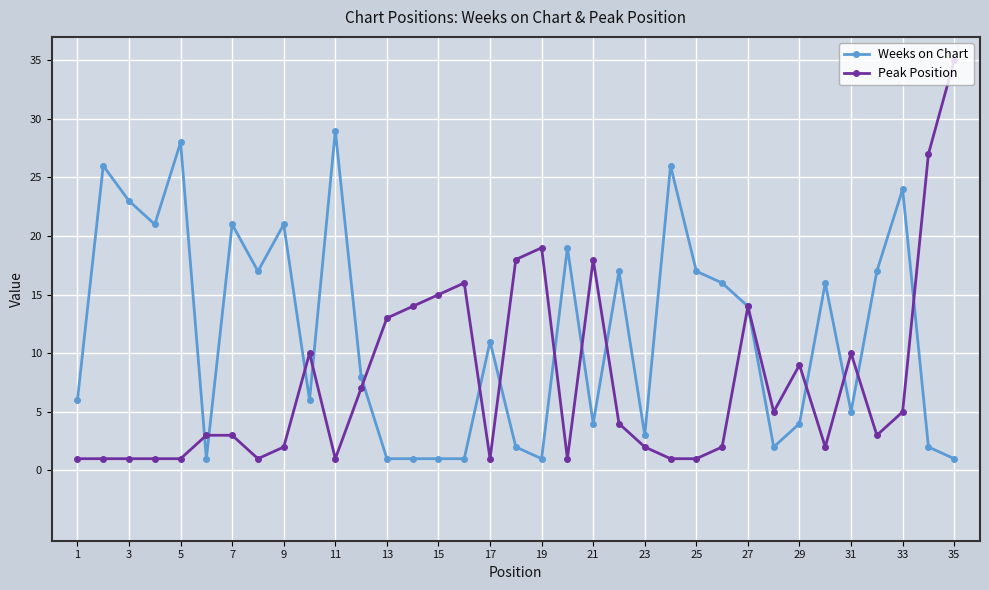

Which series has the widest spread of values?

Peak Position